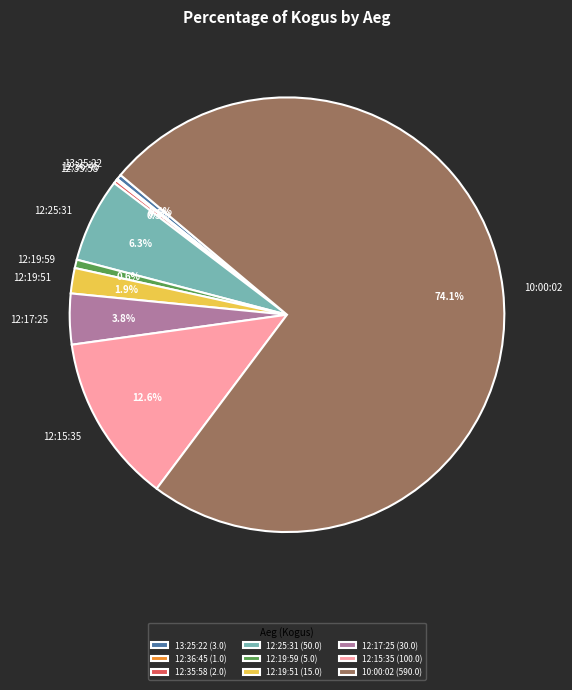

What is the majority slice?

10:00:02